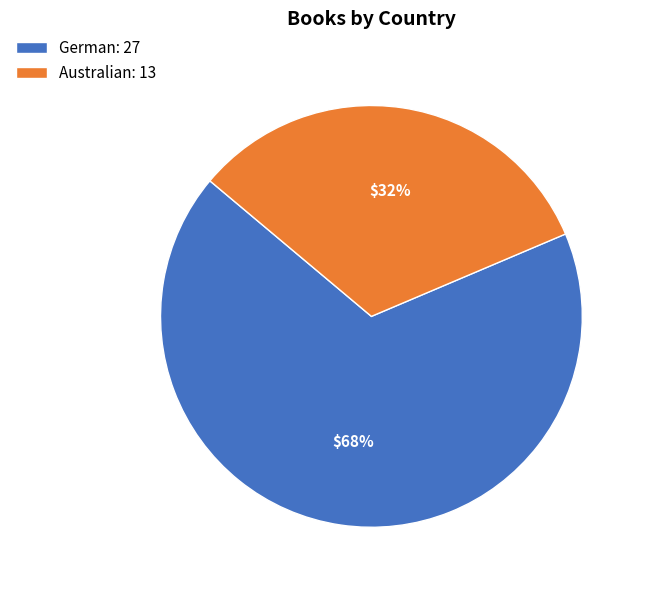

To the nearest percent, what is the combined percentage of Australian and German?

100%